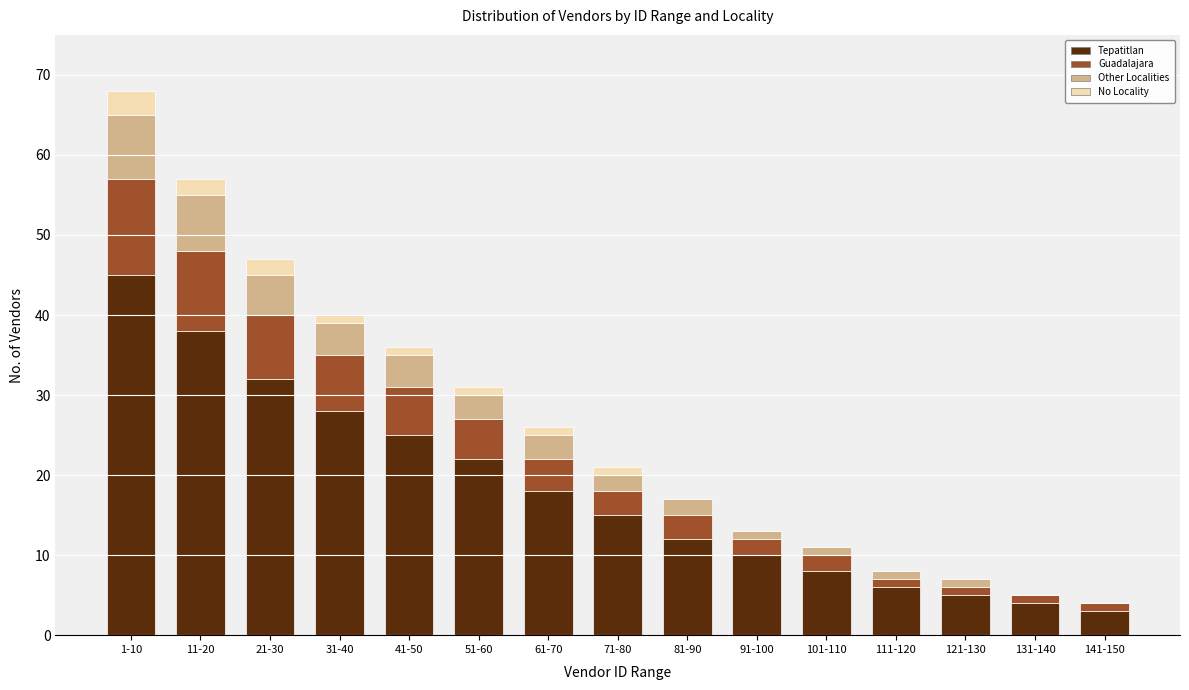

The value of Tepatitlan at 1-10 is 79. True or false?

False